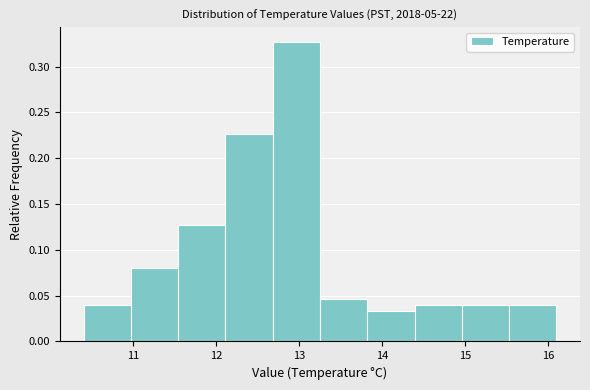

Over which range of the x-axis is the bar tallest?

12.68 to 13.25